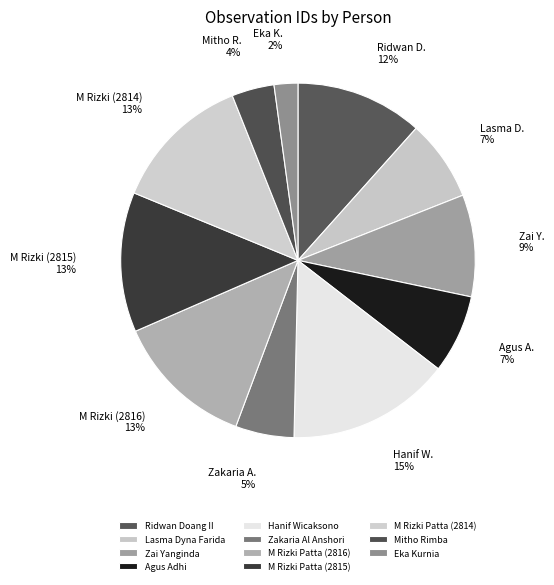

Does Hanif Wicaksono represent more than half of the total?

No